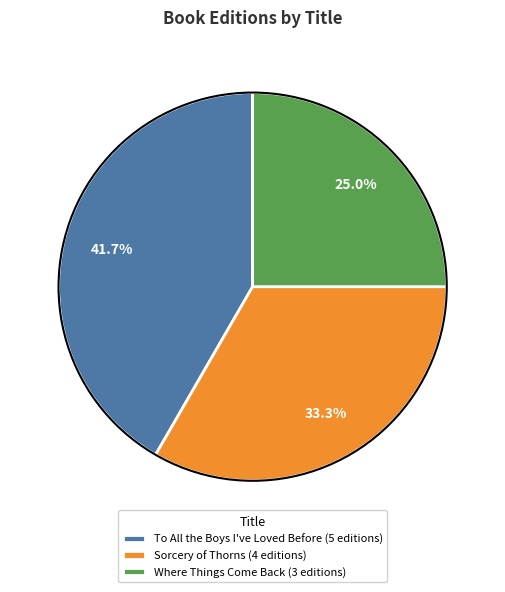

What is the largest slice in the pie chart?

To All the Boys I've Loved Before (5 editions)